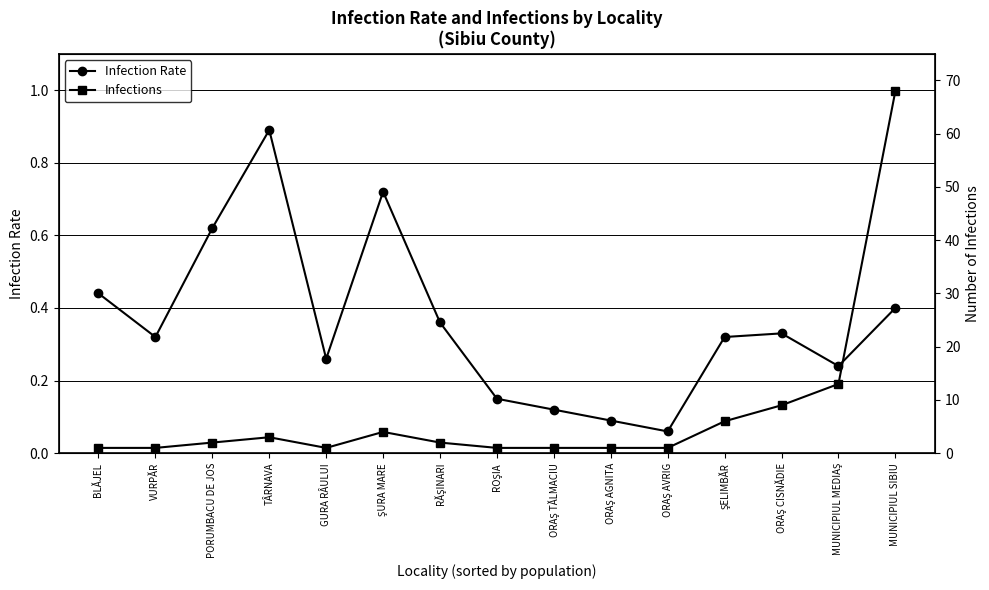

At which label does Infections reach its peak?

MUNICIPIUL SIBIU